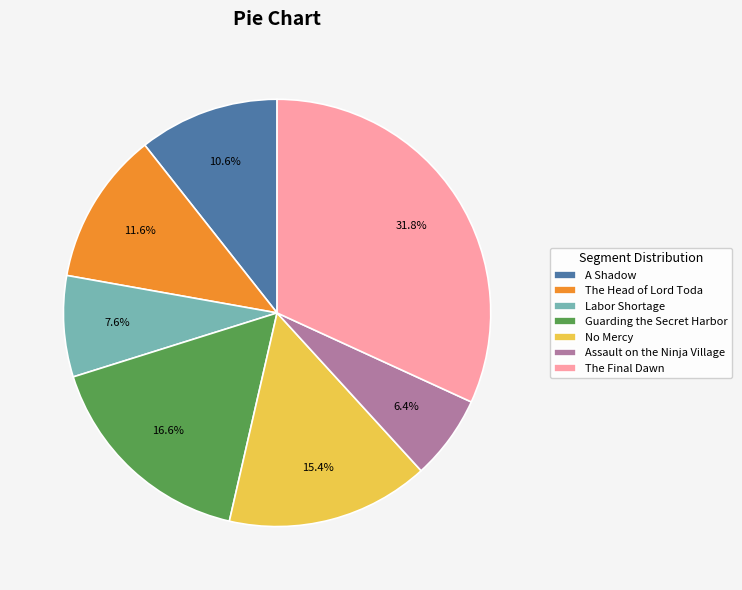

Is Assault on the Ninja Village the majority of the pie?

No